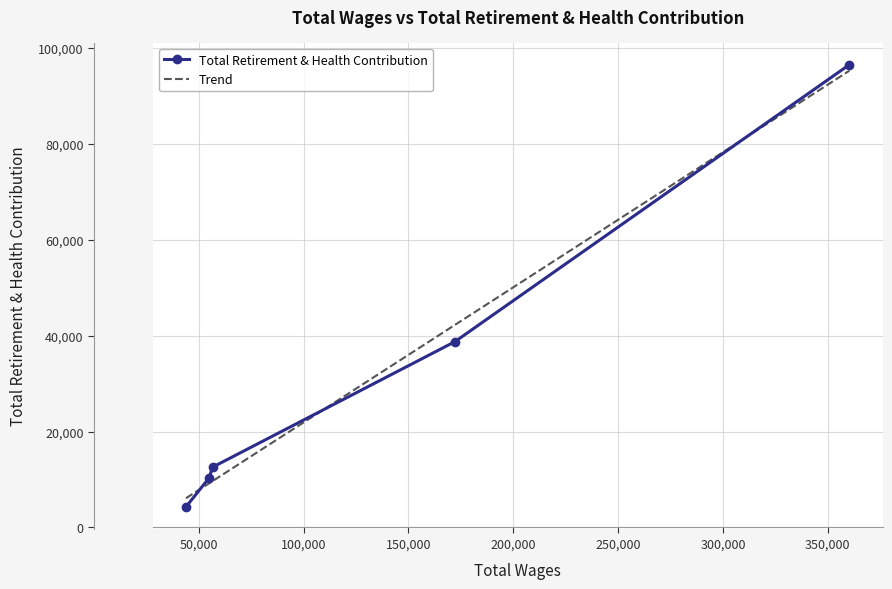

How many distinct data groups are displayed?

1